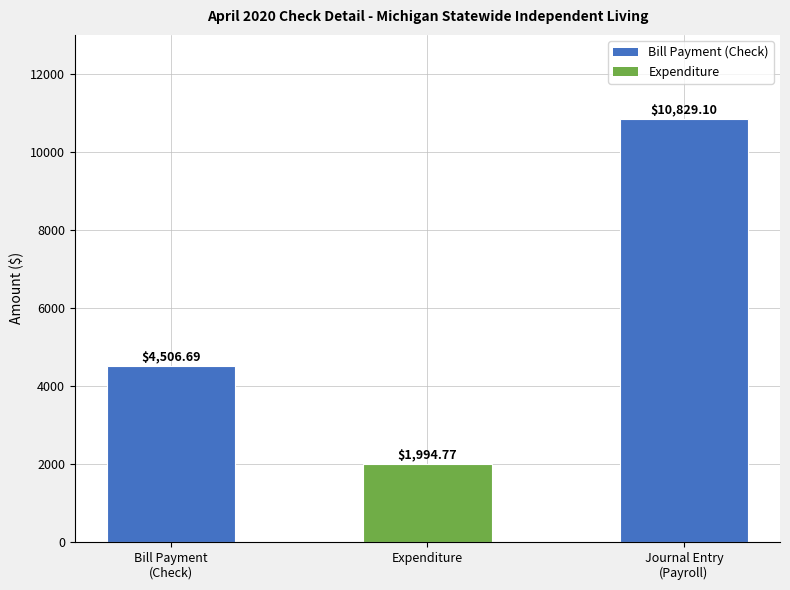

Which category has the lowest value across all series?

Expenditure